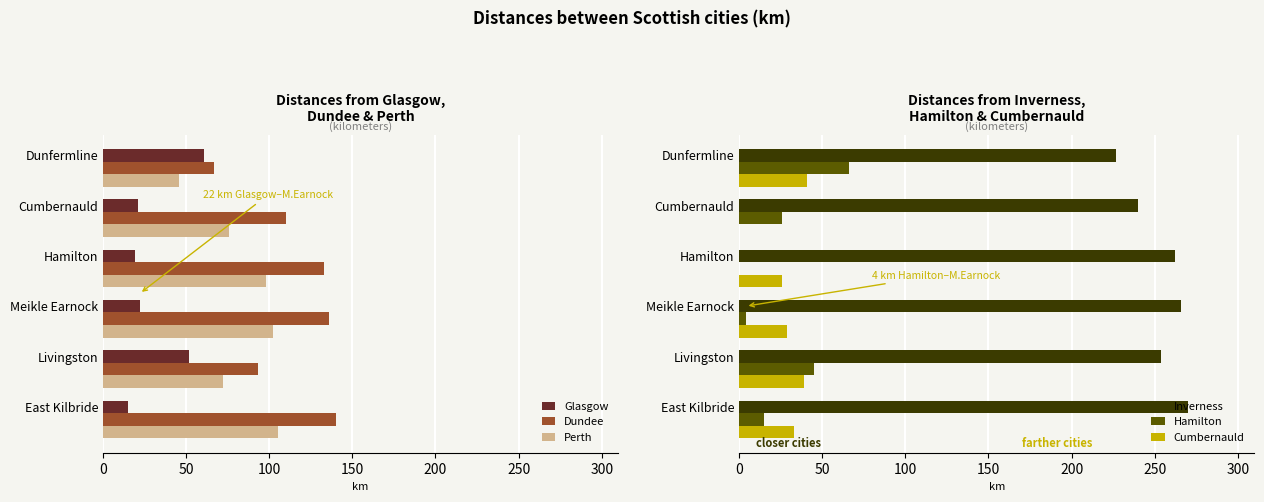

How many bars are there in each group?

6